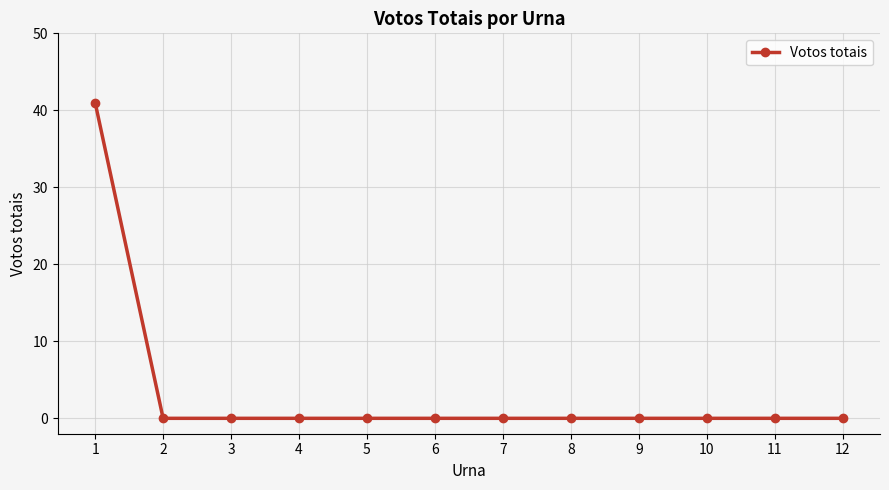

What is the greatest value displayed?

41